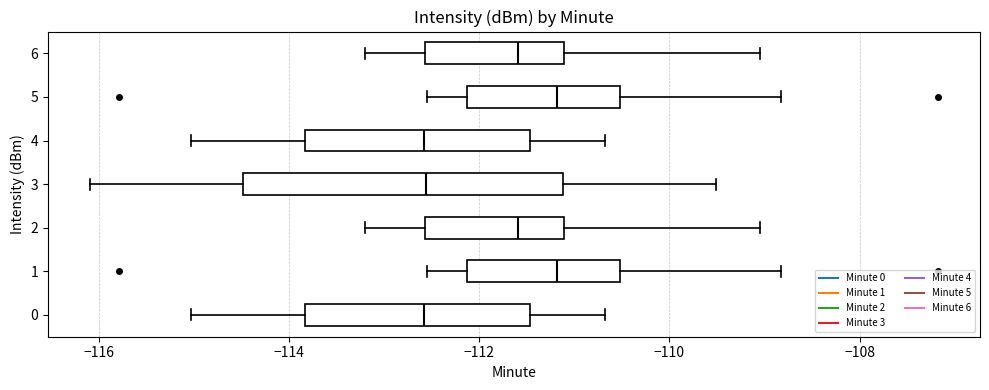

Reading bottom to top, transcribe this box plot: for each box, give where its median line is, the range the box spans, and where its two whiskers end, as read against the x-axis. The values are not printed on the chart, so give them approximately, as read against the axis.

0: median -112.6, box -113.8 to -111.4, whiskers -115.0 to -110.6
1: median -111.2, box -112.2 to -110.6, whiskers -112.6 to -108.8
2: median -111.6, box -112.6 to -111.2, whiskers -113.2 to -109.0
3: median -112.6, box -114.4 to -111.2, whiskers -116.0 to -109.6
4: median -112.6, box -113.8 to -111.4, whiskers -115.0 to -110.6
5: median -111.2, box -112.2 to -110.6, whiskers -112.6 to -108.8
6: median -111.6, box -112.6 to -111.2, whiskers -113.2 to -109.0